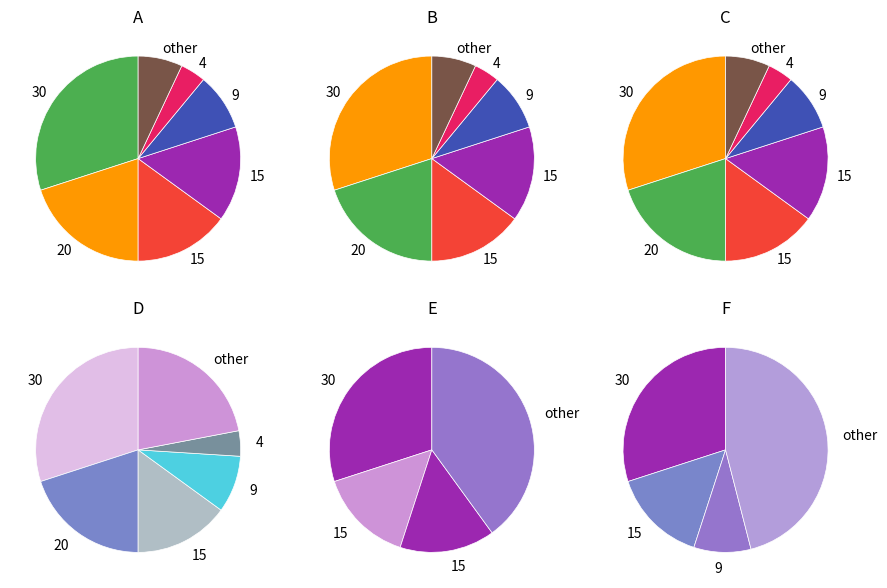

To the nearest percent, what portion does 9 represent?

9%